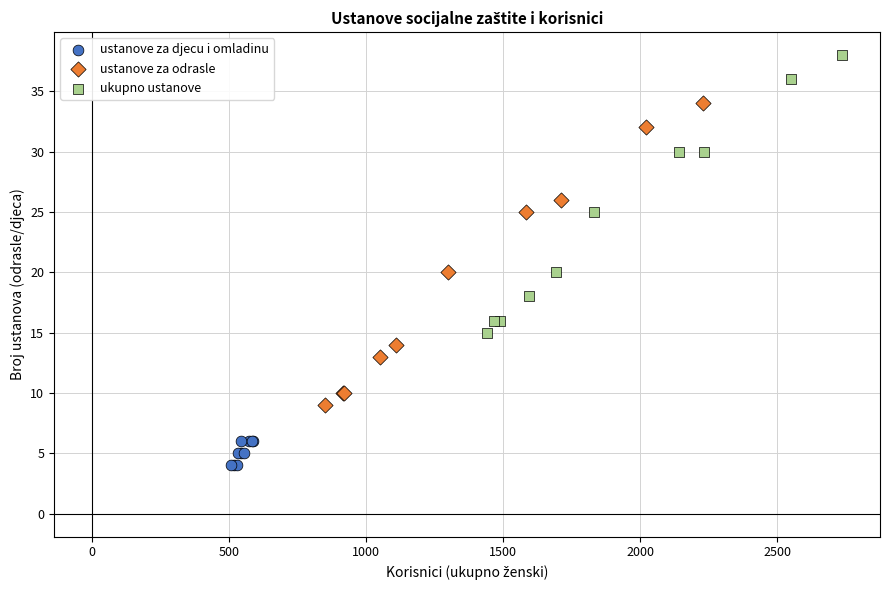

Which series contains the highest Y value?

ukupno ustanove